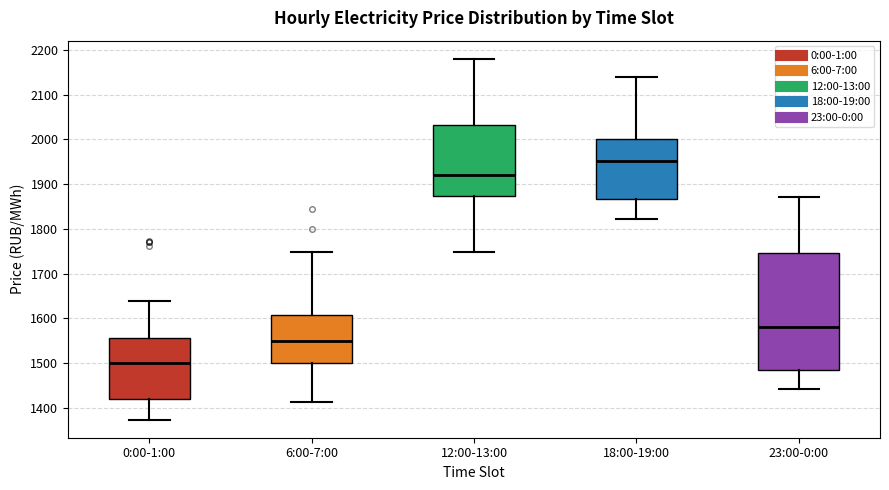

Reading left to right, transcribe this box plot: for each box, give where its median line is, the range the box spans, and where its two whiskers end, as read against the y-axis. The values are not printed on the chart, so give them approximately, as read against the axis.

0:00-1:00: median 1500, box 1420 to 1560, whiskers 1370 to 1640
6:00-7:00: median 1550, box 1500 to 1610, whiskers 1410 to 1750
12:00-13:00: median 1920, box 1870 to 2030, whiskers 1750 to 2180
18:00-19:00: median 1950, box 1870 to 2000, whiskers 1820 to 2140
23:00-0:00: median 1580, box 1480 to 1750, whiskers 1440 to 1870